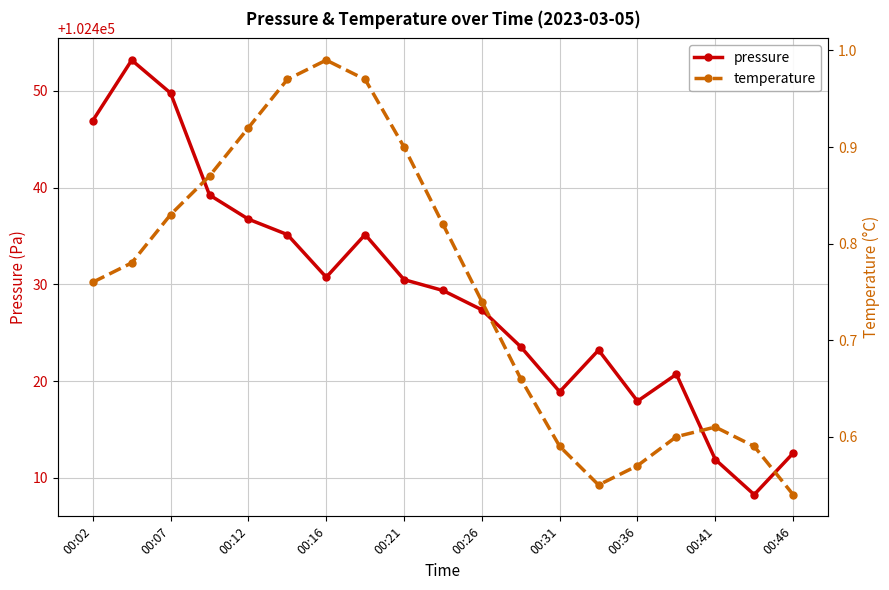

How many interior local valleys does the pressure series have?

4